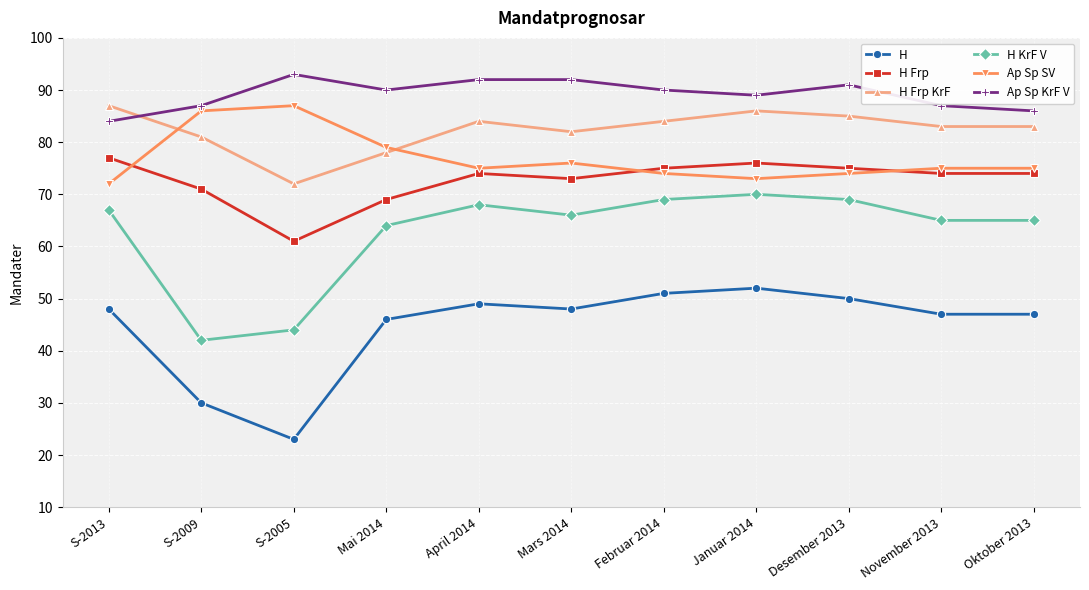

Does the chart display data point markers on the line(s)?

Yes